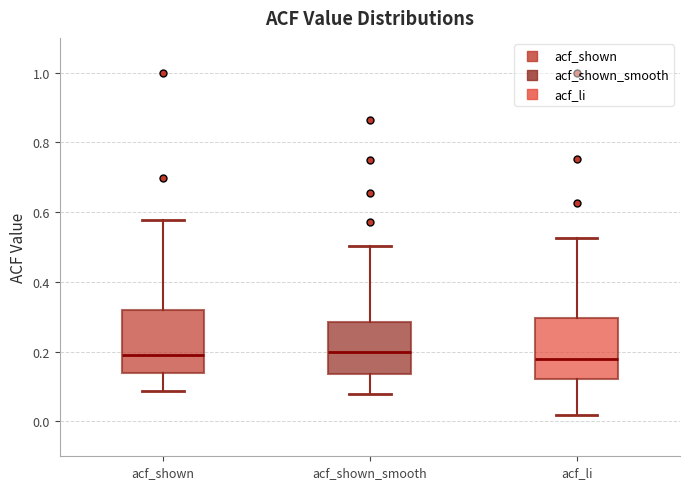

Where does the upper whisker of the box for acf_shown end on the y-axis? The values are not printed on the chart, so give them approximately, as read against the axis.

0.58